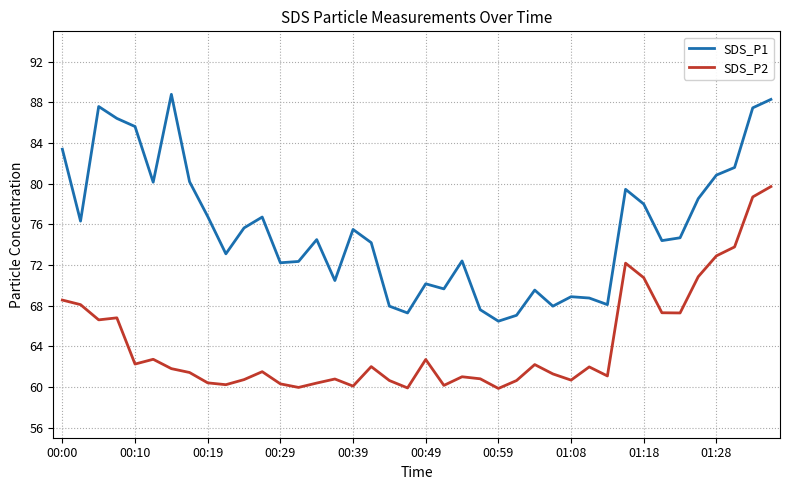

Which series has the largest range (max minus min)?

SDS_P1